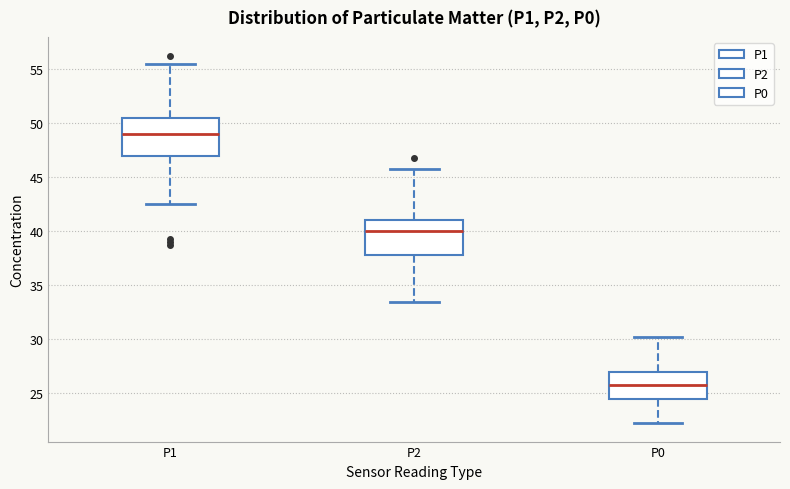

Where does the median line of the box for P2 sit on the y-axis? The values are not printed on the chart, so give them approximately, as read against the axis.

40.0